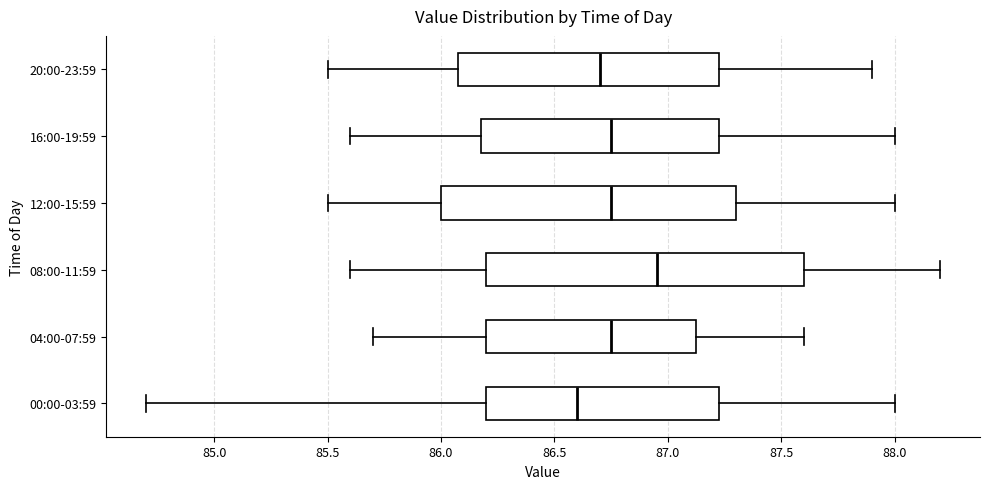

Which box has the furthest to the left median line?

00:00-03:59